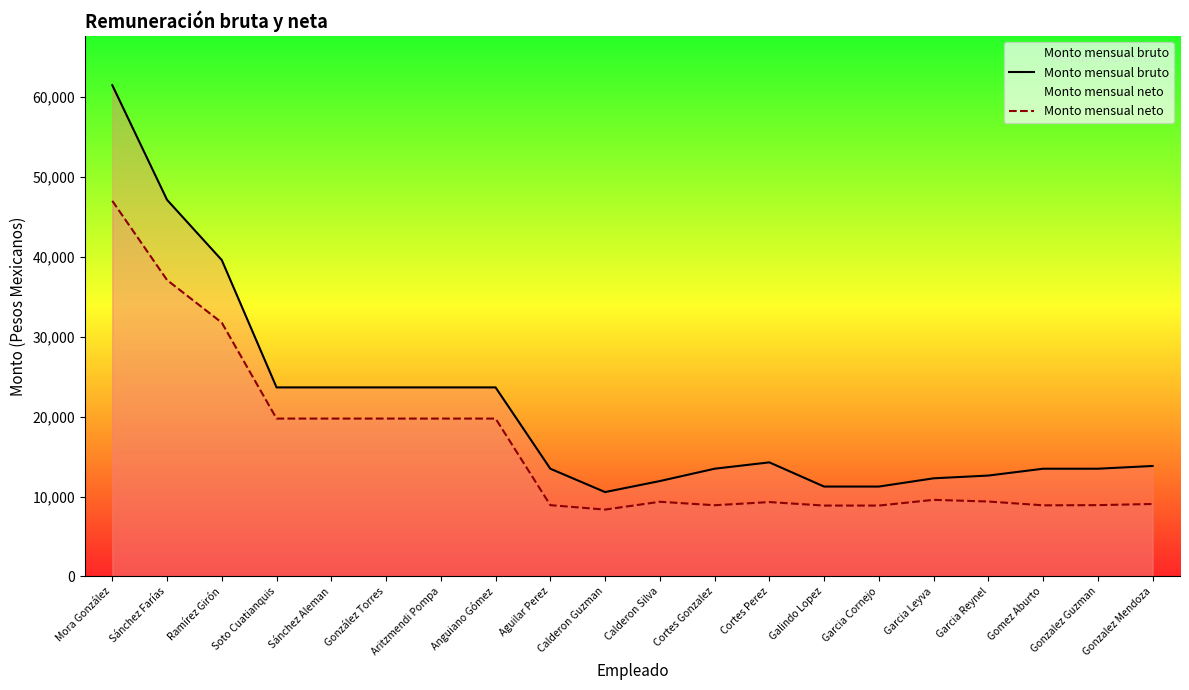

What position from the right is Gonzalez Mendoza?

1